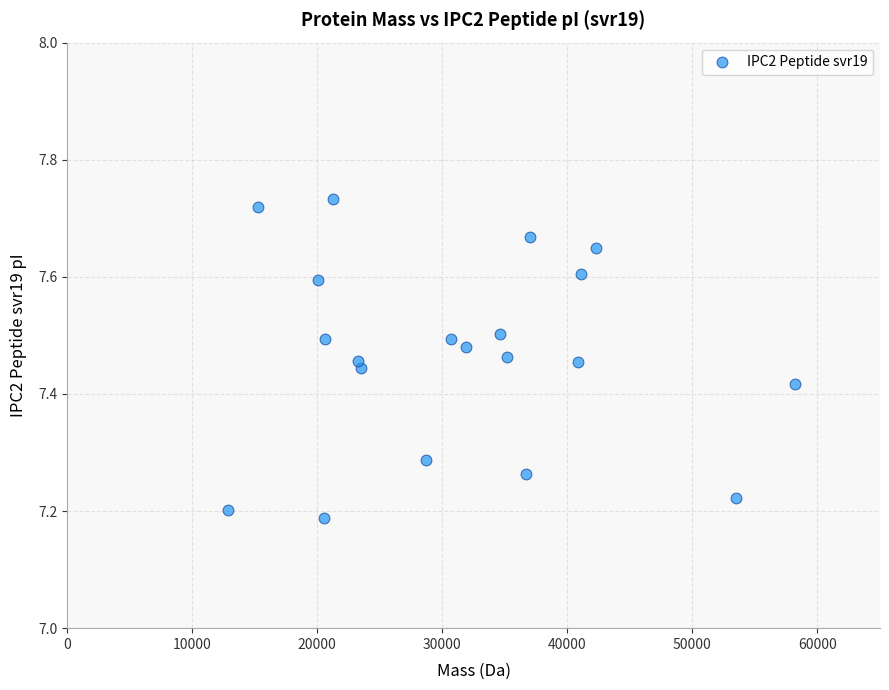

What is the range of Y values (max minus min)?

0.5